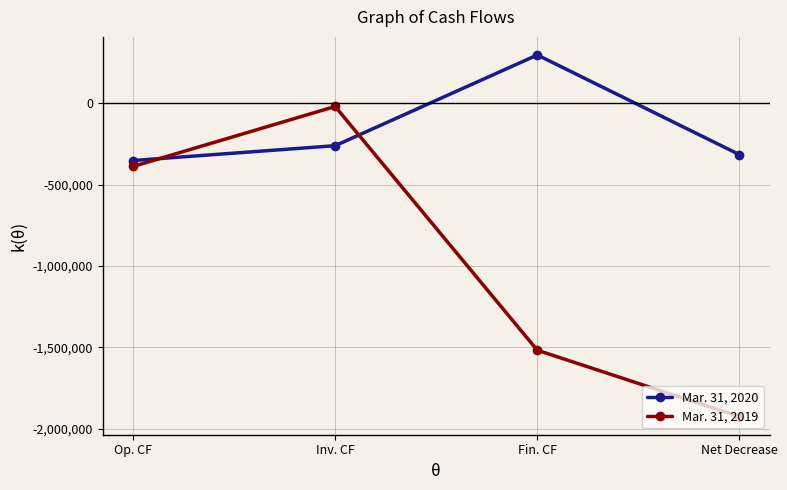

Reading right to left, what are all the values shown in this chart?

Mar. 31, 2020: Net Decrease=-315505	Fin. CF=296693	Inv. CF=-260532	Op. CF=-351666
Mar. 31, 2019: Net Decrease=-1924739	Fin. CF=-1516855	Inv. CF=-19621	Op. CF=-388263